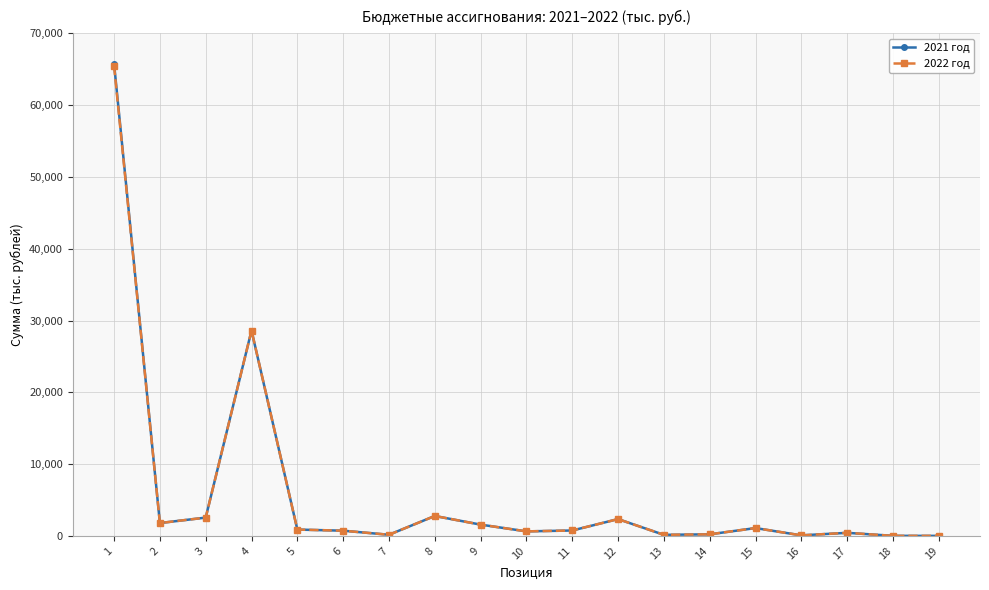

At which category is the sum across all series the highest?

1